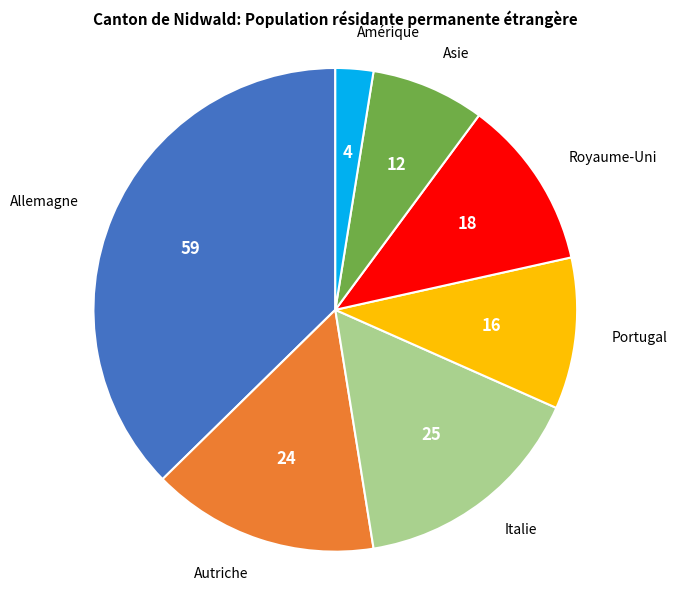

Is there a majority slice in this chart?

No